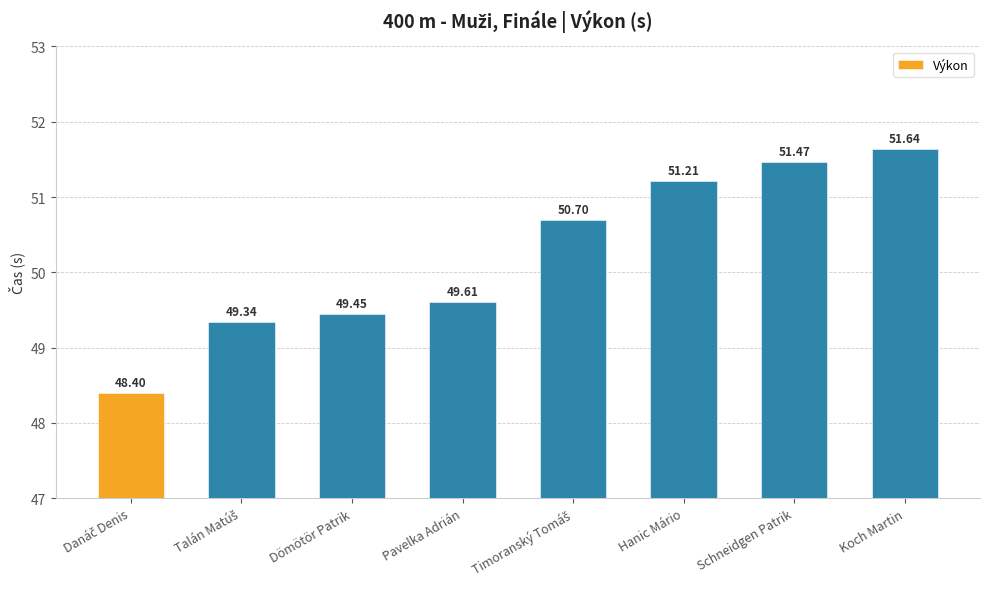

What is the smallest value displayed?

48.4